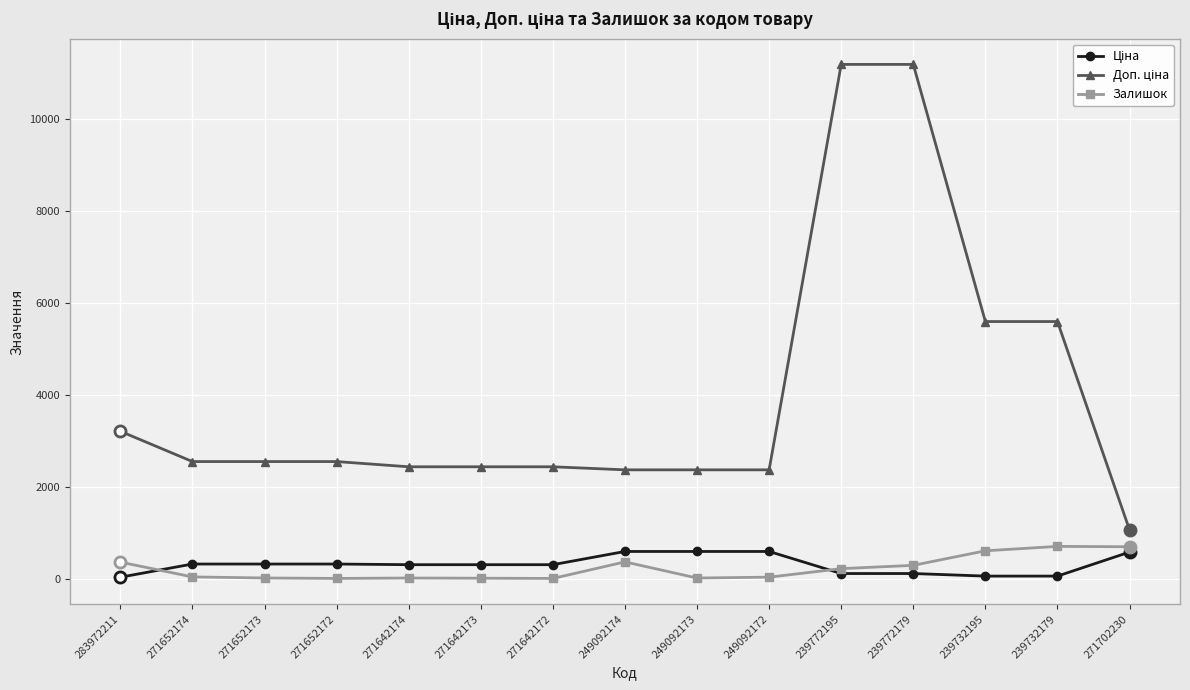

Where does the Залишок series first go above 38?

283972211